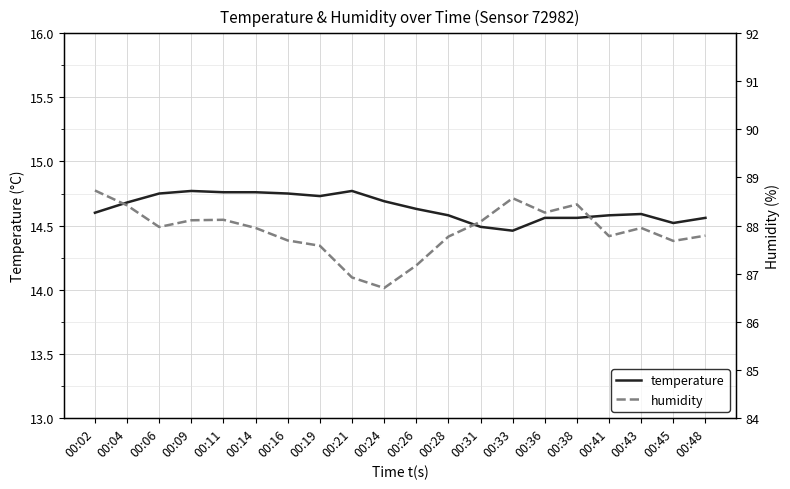

Where does the humidity series first go above 87?

00:02